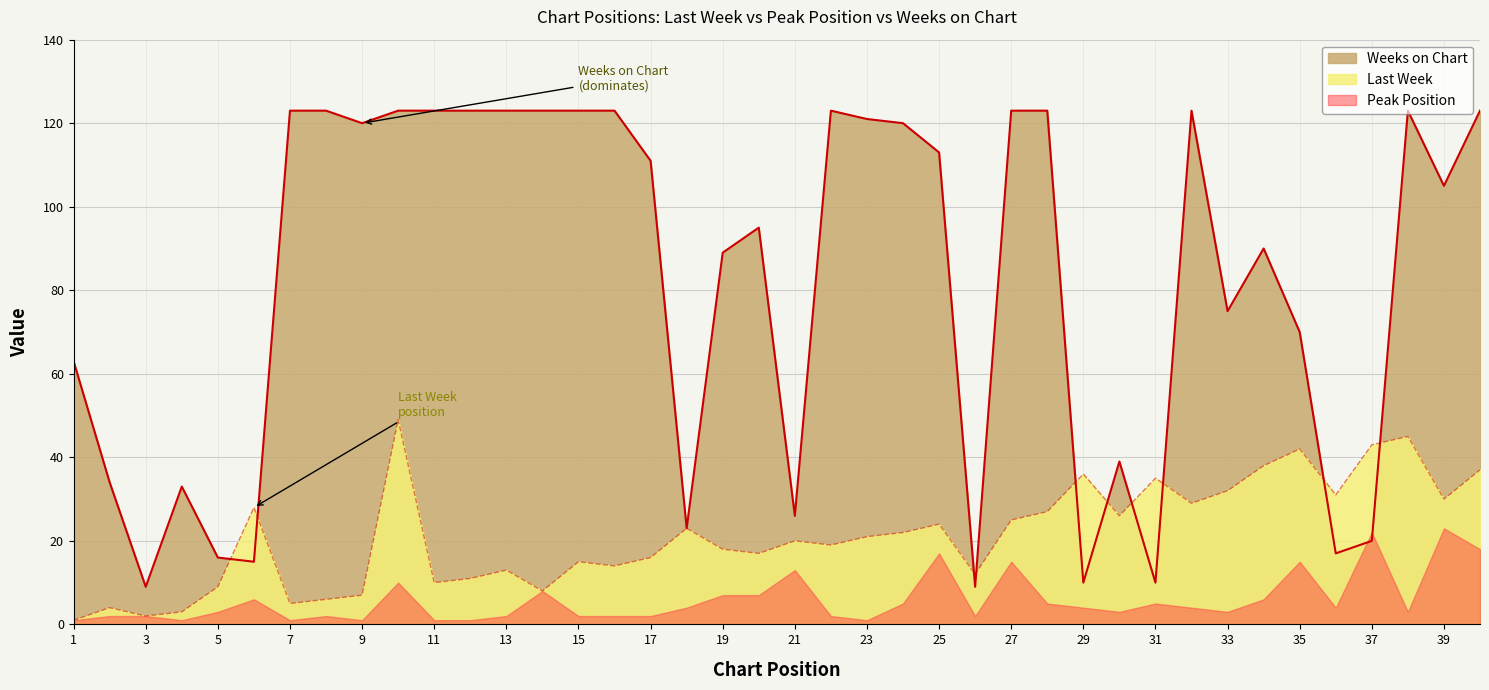

What is the difference between the maximum and minimum values in the Last Week series?

48